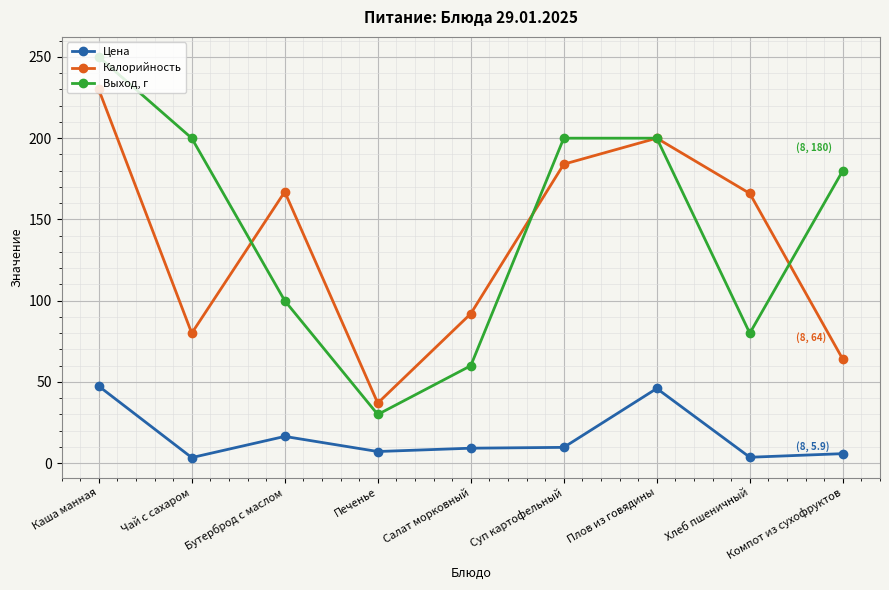

Which series has the largest total across all categories?

Выход, г